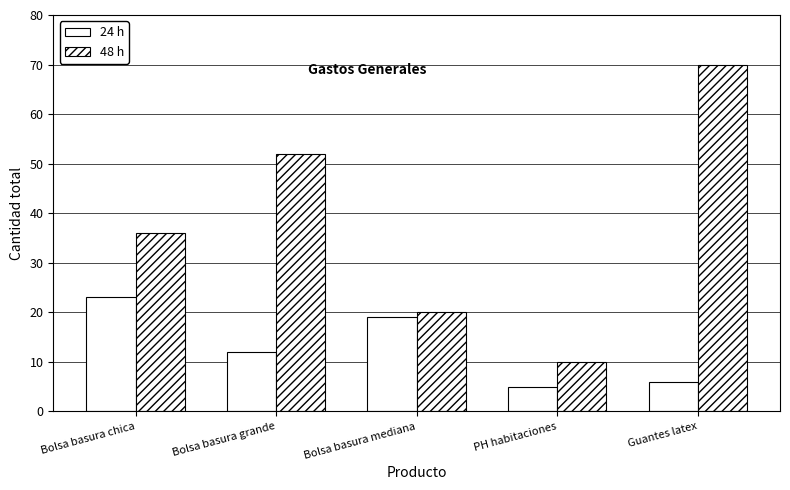

List the series in order of their peak value, highest first.

48 h, 24 h